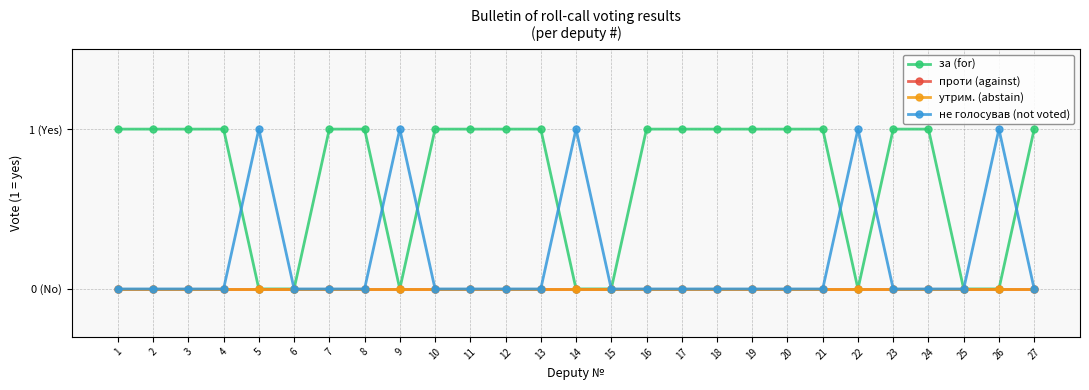

Does the chart have visible grid lines?

Yes